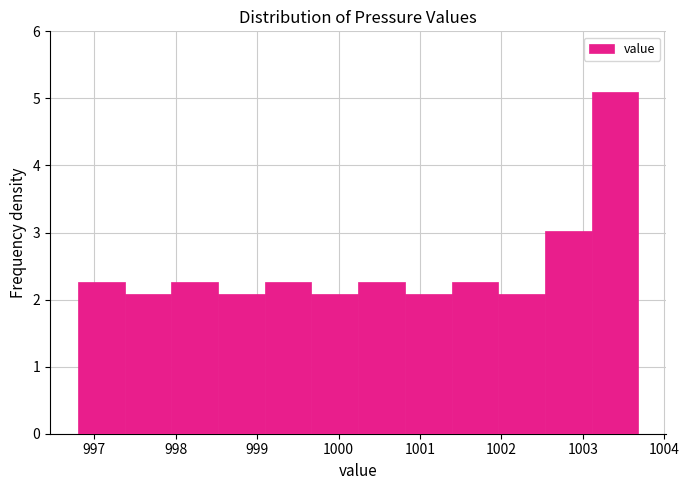

Reading left to right, transcribe this chart: for each bar, give the range it covers on the x-axis and its height. Neither the bar edges nor the heights are printed on the chart, so give them approximately, as read against the axes.

996.8 to 997.4: 2.3
997.4 to 997.9: 2.1
997.9 to 998.5: 2.3
998.5 to 999.1: 2.1
999.1 to 999.7: 2.3
999.7 to 1000.2: 2.1
1000.2 to 1000.8: 2.3
1000.8 to 1001.4: 2.1
1001.4 to 1002.0: 2.3
1002.0 to 1002.5: 2.1
1002.5 to 1003.1: 3.0
1003.1 to 1003.7: 5.1